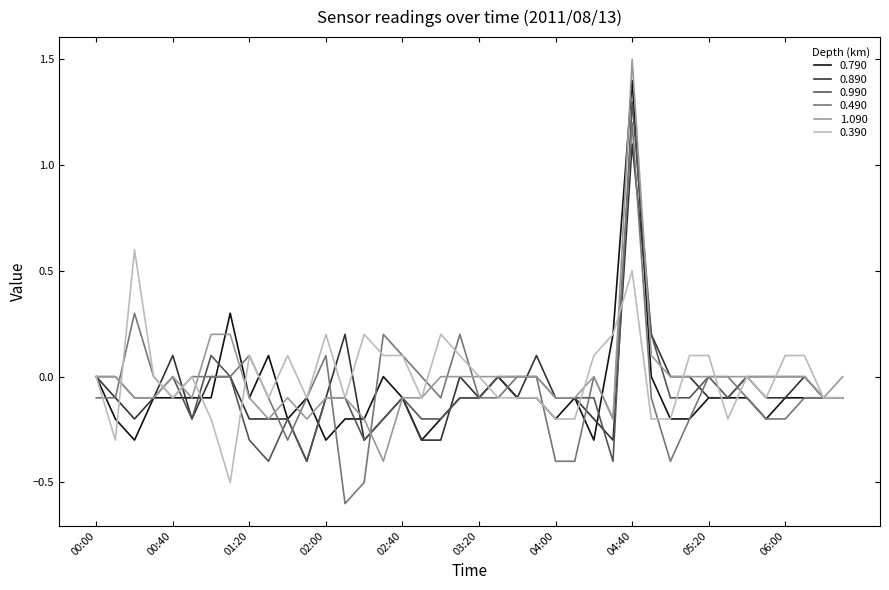

Rank the series by their maximum value, from lowest to highest.

0.390, 0.890, 0.490, 0.990, 0.790, 1.090